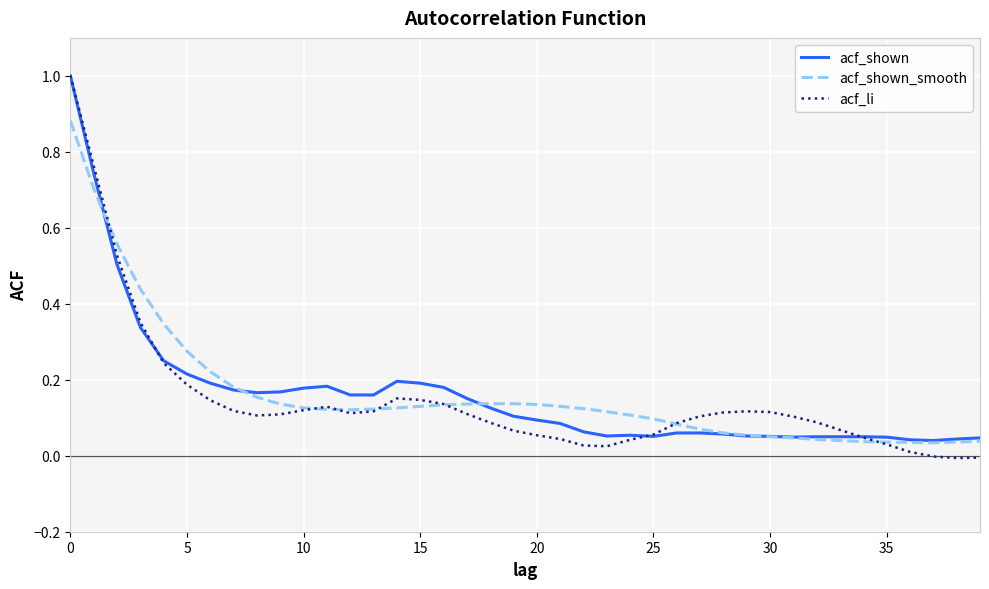

Is this an area chart (filled region under the line)?

No